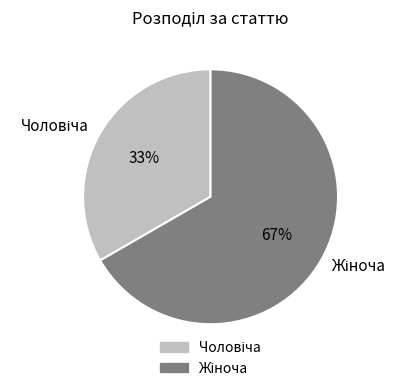

Is there any slice that represents more than half of the pie?

Yes